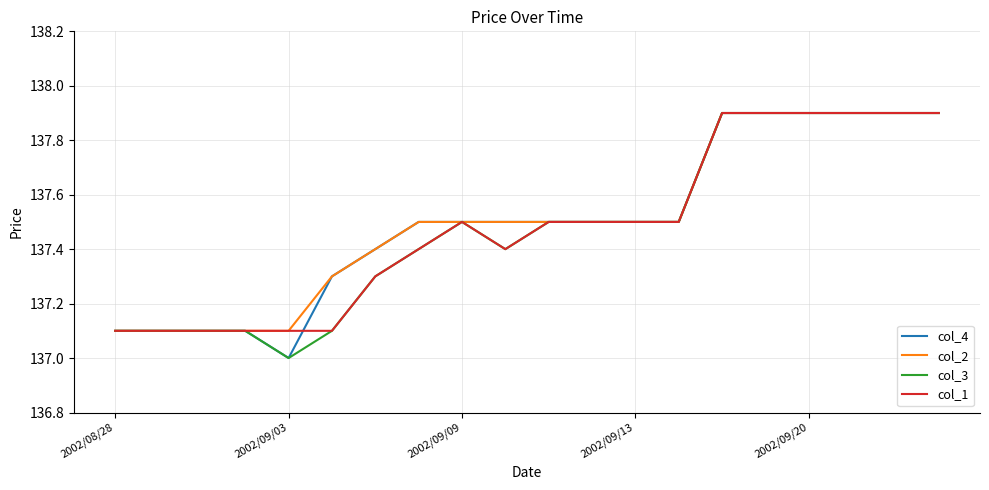

Count the number of categories in the chart.

20